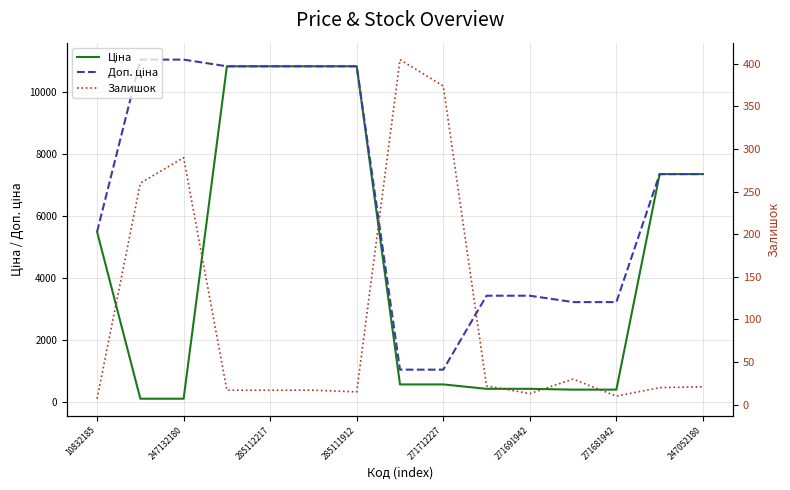

What value does the Ціна series have at 10832185?

5497.3